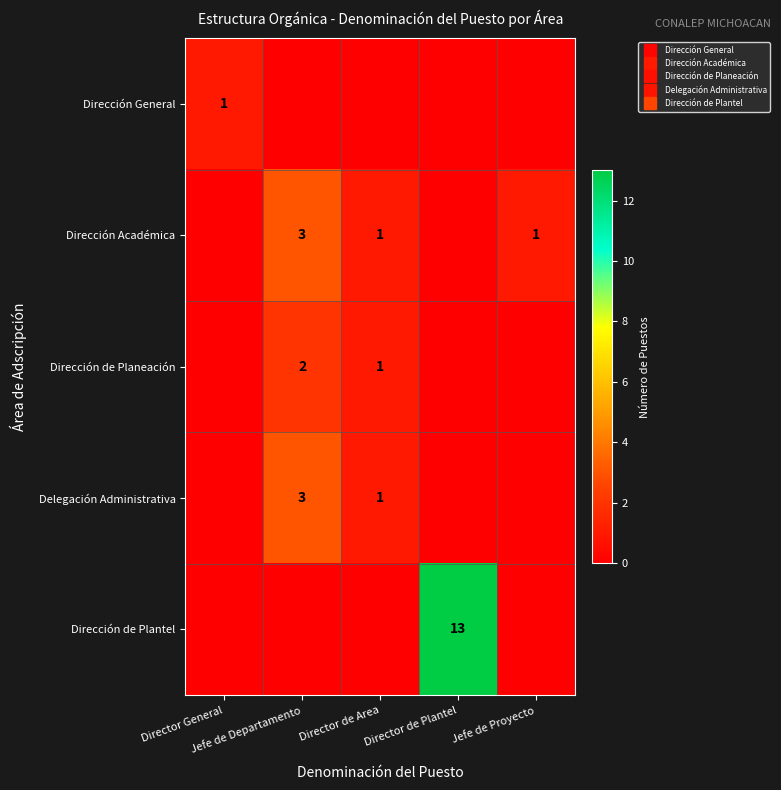

Is it true that Delegación Administrativa equals 5 at Jefe de Departamento?

False